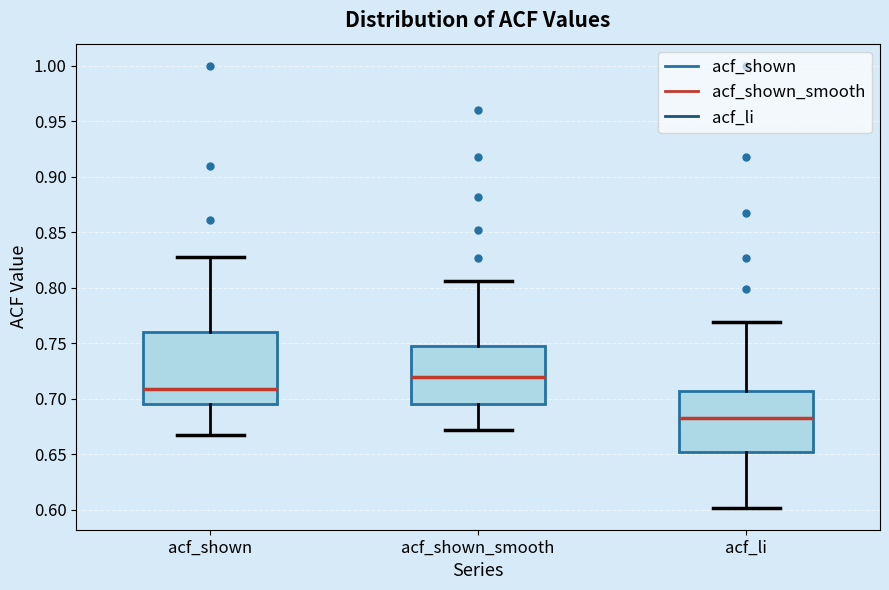

Reading left to right, read every box against the y-axis: the position of its median line, the range the box covers, and the ends of its whiskers. The values are not printed on the chart, so give them approximately, as read against the axis.

acf_shown: median 0.710, box 0.695 to 0.760, whiskers 0.665 to 0.830
acf_shown_smooth: median 0.720, box 0.695 to 0.750, whiskers 0.670 to 0.805
acf_li: median 0.685, box 0.650 to 0.705, whiskers 0.600 to 0.770